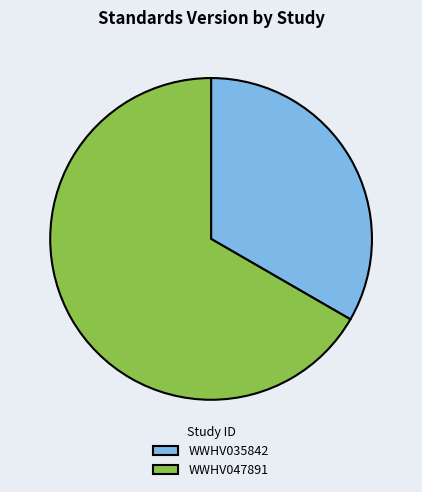

Is it true that WWHV047891 is 54% of the pie?

False